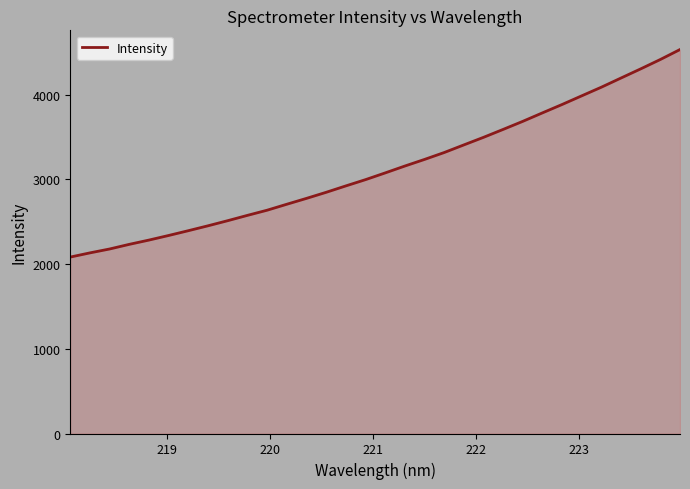

What is the difference between the maximum and minimum values?

2449.1